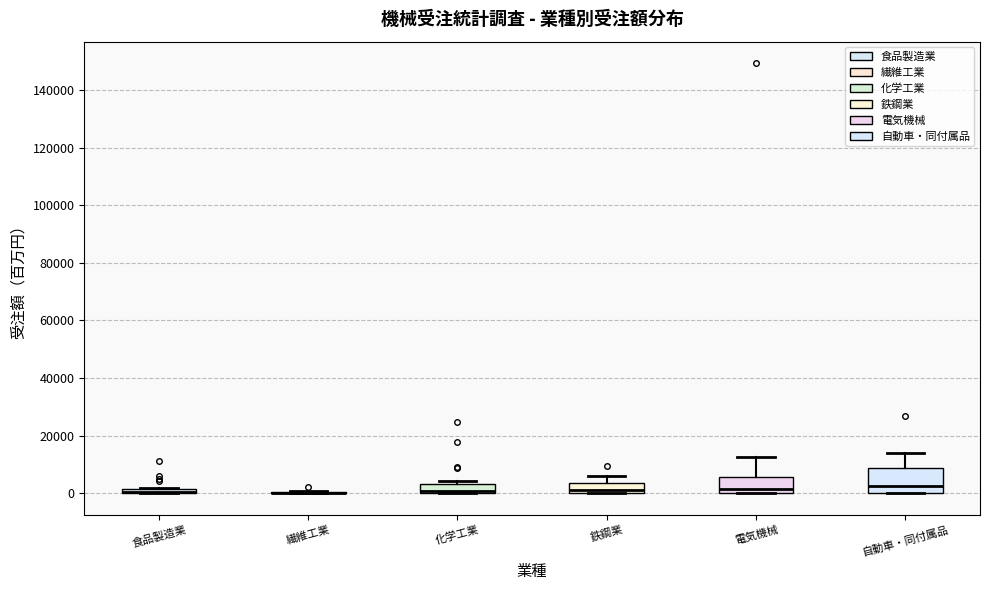

Where is the upper edge of the box for 化学工業 on the y-axis? The values are not printed on the chart, so give them approximately, as read against the axis.

4000